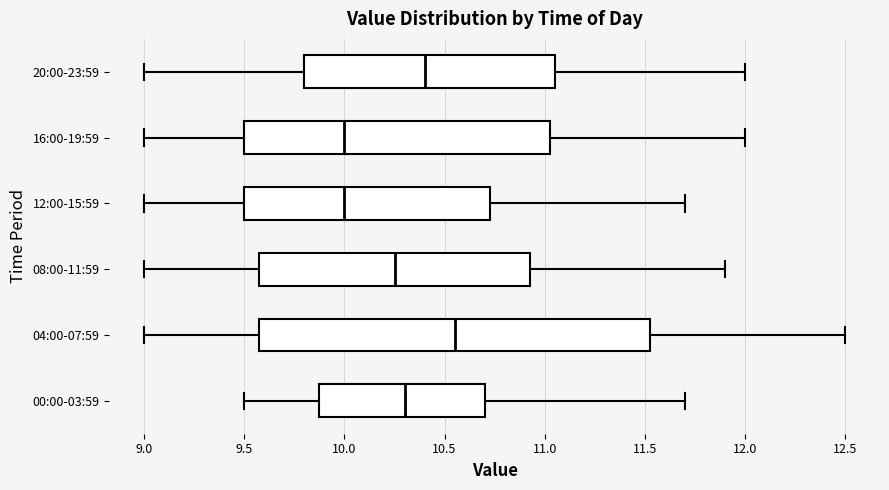

Reading bottom to top, transcribe this box plot: for each box, give where its median line is, the range the box spans, and where its two whiskers end, as read against the x-axis. The values are not printed on the chart, so give them approximately, as read against the axis.

00:00-03:59: median 10.30, box 9.90 to 10.70, whiskers 9.50 to 11.70
04:00-07:59: median 10.55, box 9.60 to 11.55, whiskers 9.00 to 12.50
08:00-11:59: median 10.25, box 9.60 to 10.95, whiskers 9.00 to 11.90
12:00-15:59: median 10.00, box 9.50 to 10.75, whiskers 9.00 to 11.70
16:00-19:59: median 10.00, box 9.50 to 11.05, whiskers 9.00 to 12.00
20:00-23:59: median 10.40, box 9.80 to 11.05, whiskers 9.00 to 12.00